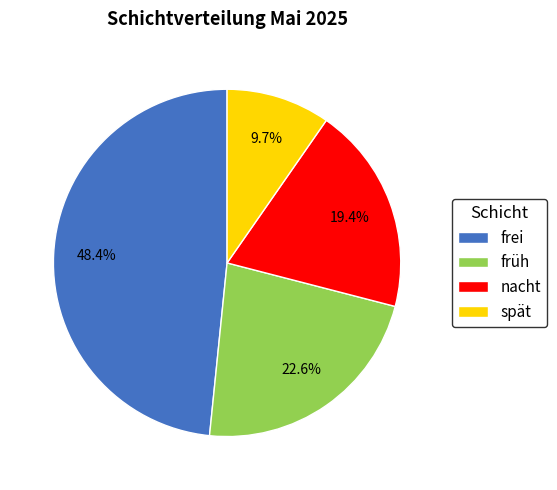

True or false: frei accounts for 48% of the total.

True